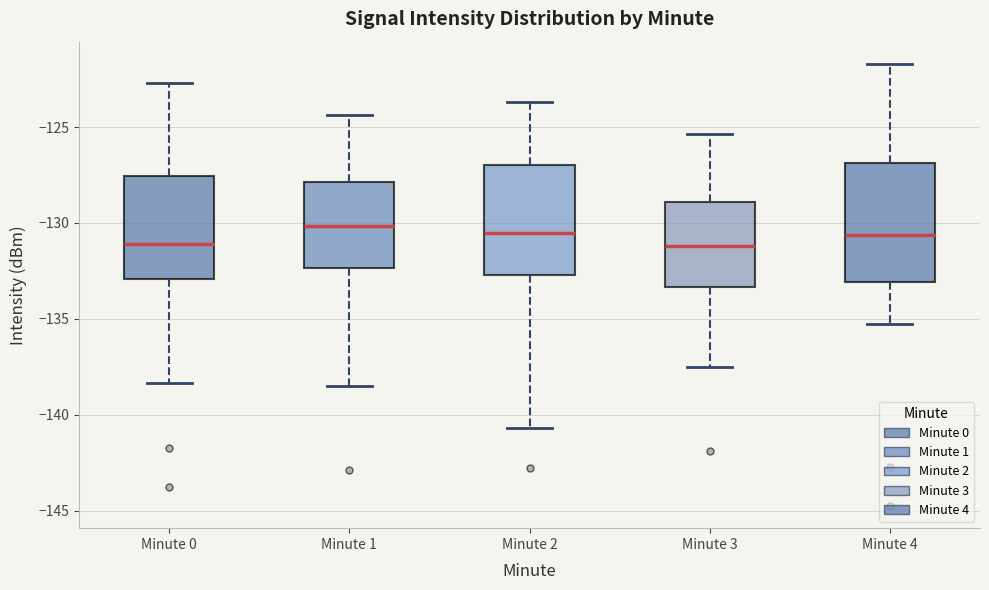

Reading left to right, transcribe this box plot: for each box, give where its median line is, the range the box spans, and where its two whiskers end, as read against the y-axis. The values are not printed on the chart, so give them approximately, as read against the axis.

Minute 0: median -131.0, box -133.0 to -127.5, whiskers -138.5 to -122.5
Minute 1: median -130.0, box -132.5 to -128.0, whiskers -138.5 to -124.5
Minute 2: median -130.5, box -132.5 to -127.0, whiskers -140.5 to -123.5
Minute 3: median -131.0, box -133.5 to -129.0, whiskers -137.5 to -125.5
Minute 4: median -130.5, box -133.0 to -127.0, whiskers -135.0 to -121.5